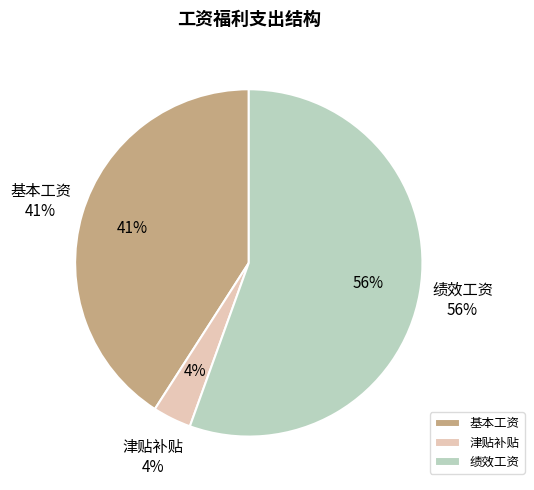

To the nearest percent, what percentage of the pie is 基本工资?

41%